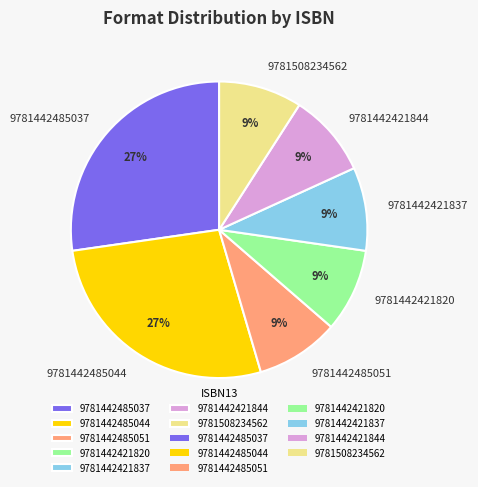

To the nearest percent, what portion does 9781442485037 represent?

27%